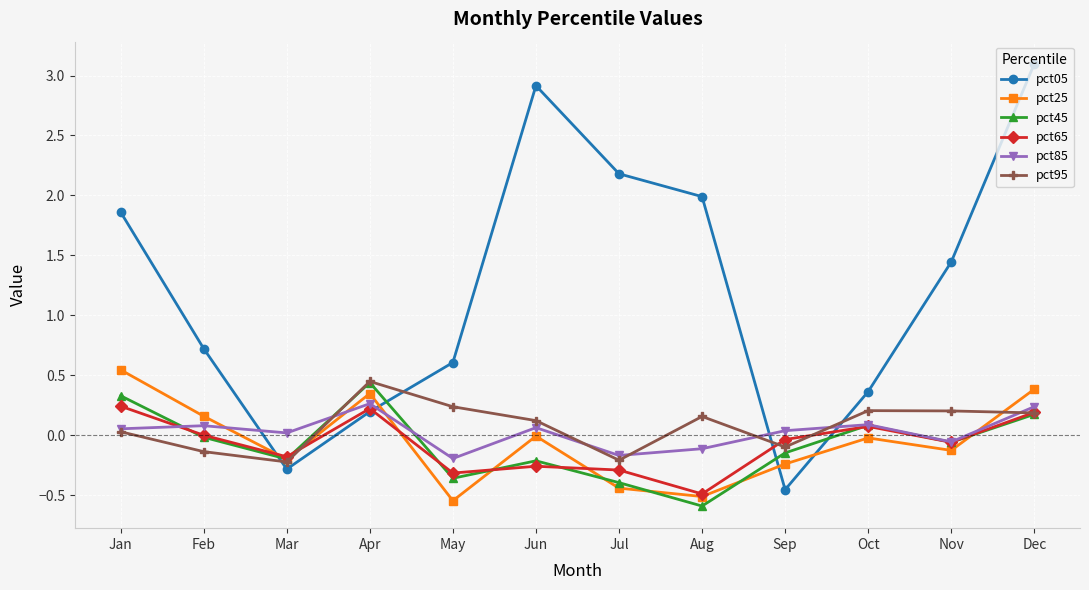

How many values in pct45 are below zero?

8